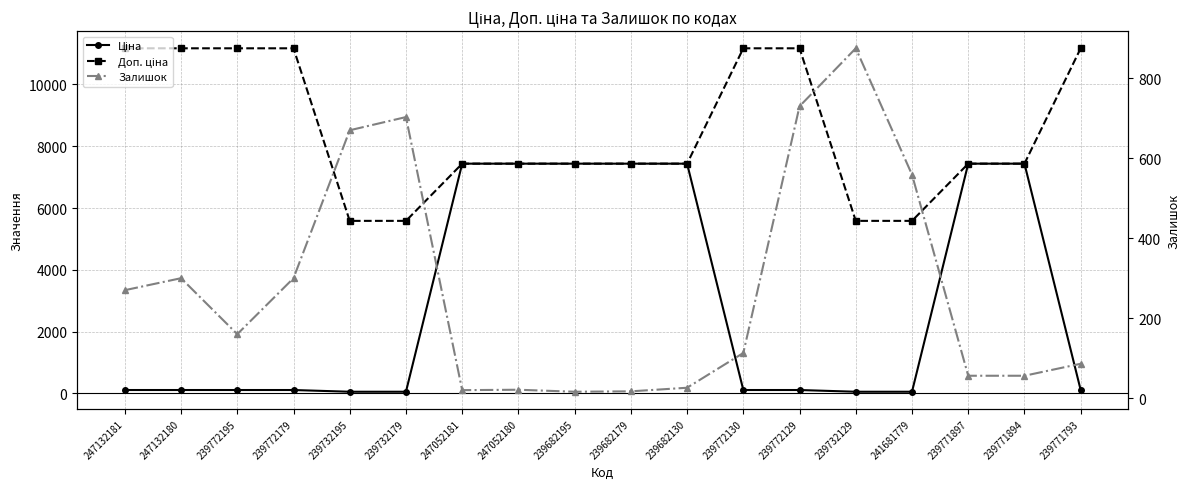

What position from the left is 239771894?

17